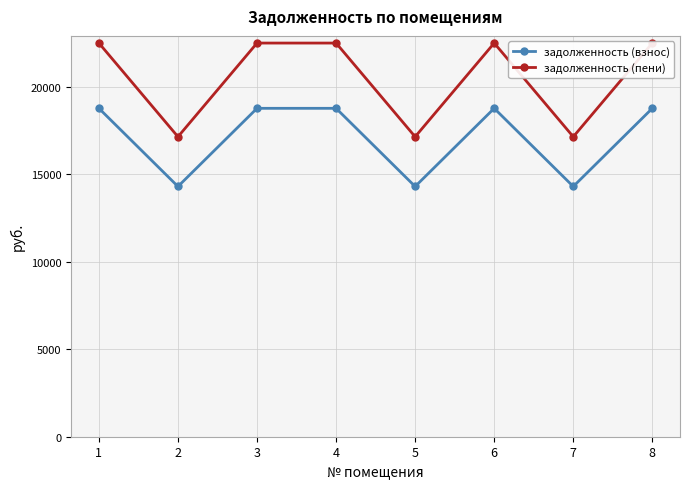

Which series has the widest spread of values?

задолженность (пени)